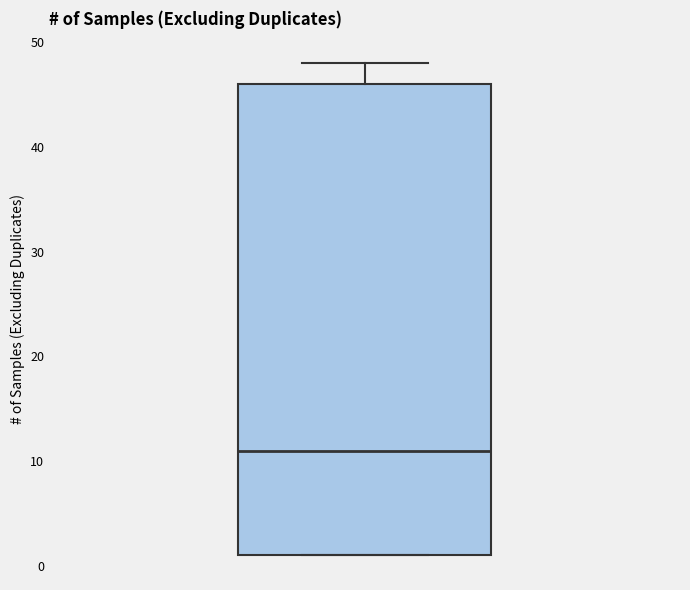

Transcribe this box plot: give where the median line is, the range the box spans, and where the two whiskers end, as read against the y-axis. The values are not printed on the chart, so give them approximately, as read against the axis.

median 11, box 1 to 46, whiskers 1 to 48